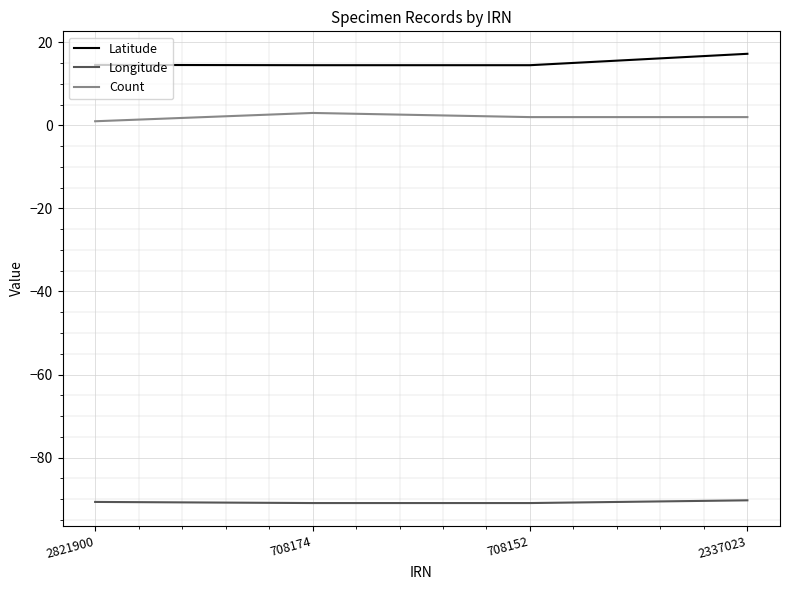

What is the difference between the Count values at 708174 and 2337023?

1.0